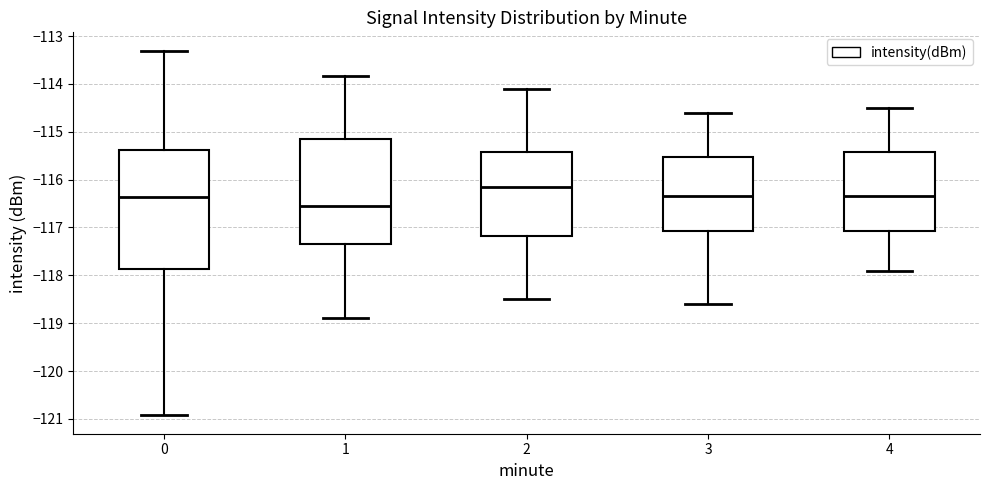

Which box is the tallest, from its lower edge to its upper edge?

0